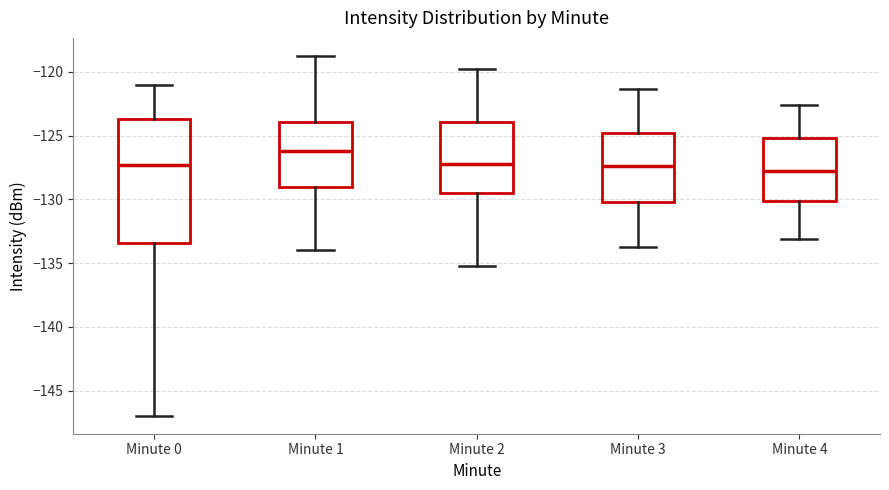

Which box is the tallest, from its lower edge to its upper edge?

Minute 0